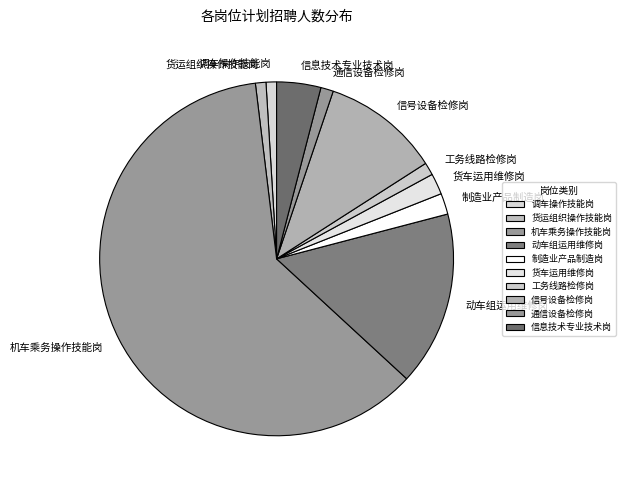

Is the sum of 机车乘务操作技能岗 and 信号设备检修岗 greater than half?

Yes